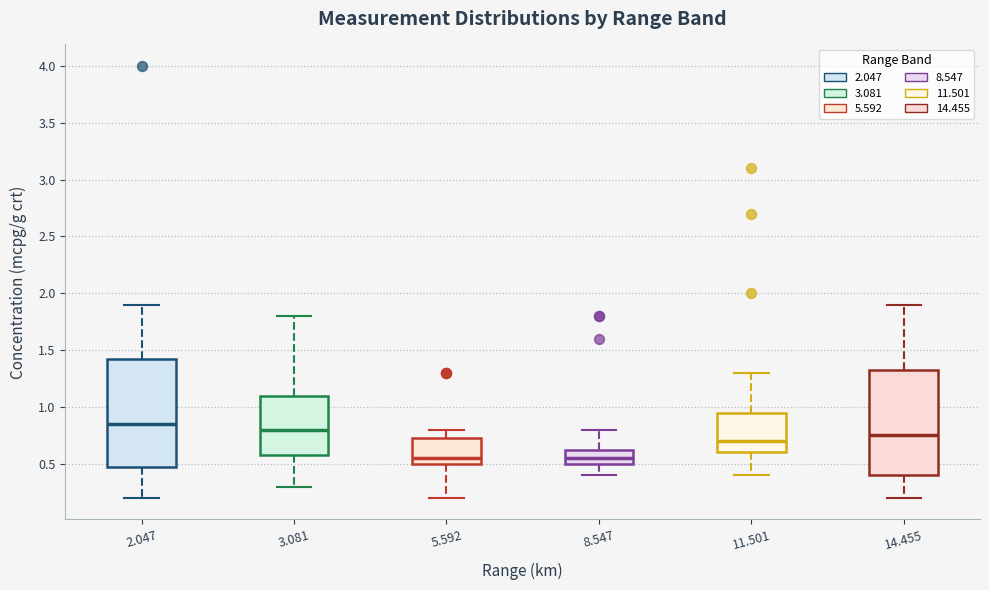

Reading left to right, read every box against the y-axis: the position of its median line, the range the box covers, and the ends of its whiskers. The values are not printed on the chart, so give them approximately, as read against the axis.

2.047: median 0.85, box 0.50 to 1.45, whiskers 0.20 to 1.90
3.081: median 0.80, box 0.60 to 1.10, whiskers 0.30 to 1.80
5.592: median 0.55, box 0.50 to 0.75, whiskers 0.20 to 0.80
8.547: median 0.55, box 0.50 to 0.65, whiskers 0.40 to 0.80
11.501: median 0.70, box 0.60 to 0.95, whiskers 0.40 to 1.30
14.455: median 0.75, box 0.40 to 1.35, whiskers 0.20 to 1.90